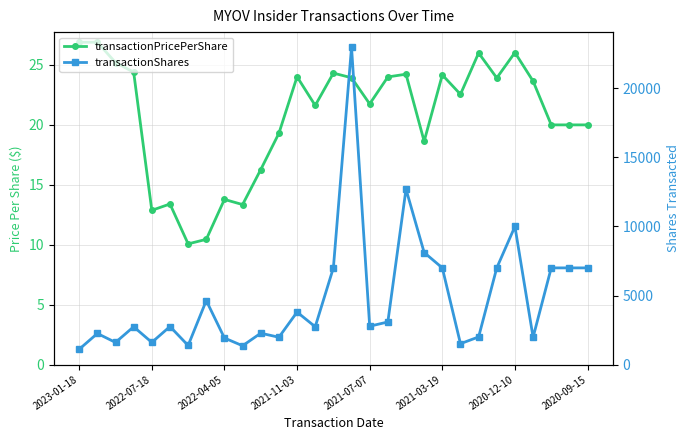

What are all the series names shown in the legend?

transactionPricePerShare, transactionShares